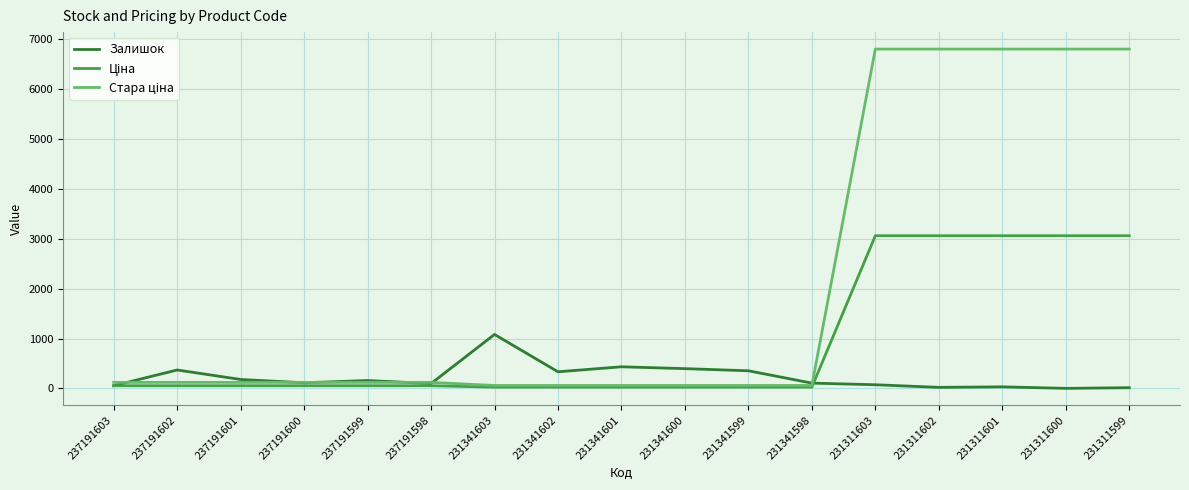

Is it true that Залишок equals 1870.6 at 231341603?

False